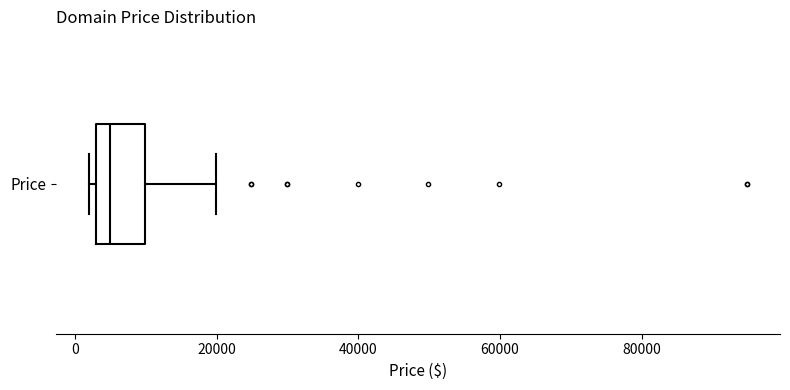

Transcribe this box plot: give where the median line is, the range the box spans, and where the two whiskers end, as read against the x-axis. The values are not printed on the chart, so give them approximately, as read against the axis.

median 4000, box 2000 to 10000, whiskers 2000 (just left of the box's left edge) to 20000